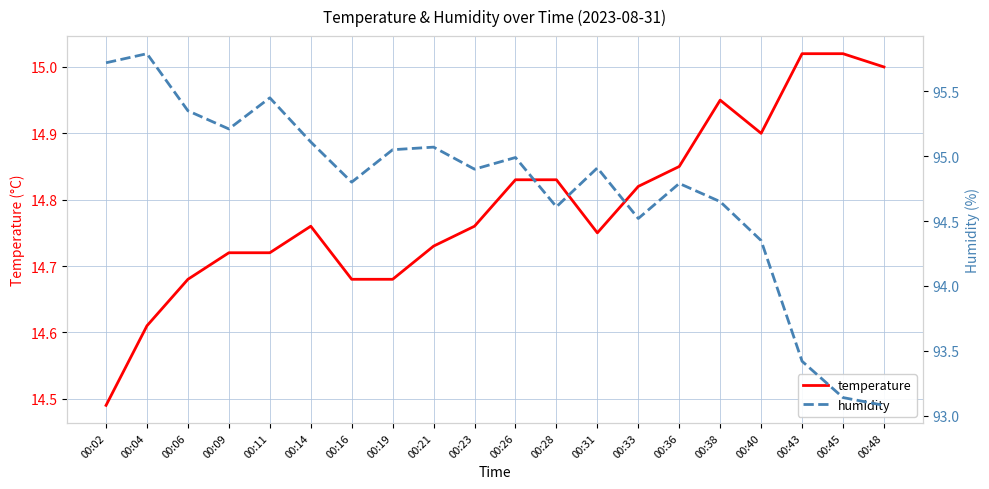

True or false: temperature has a value of 14.8 at 00:33.

True